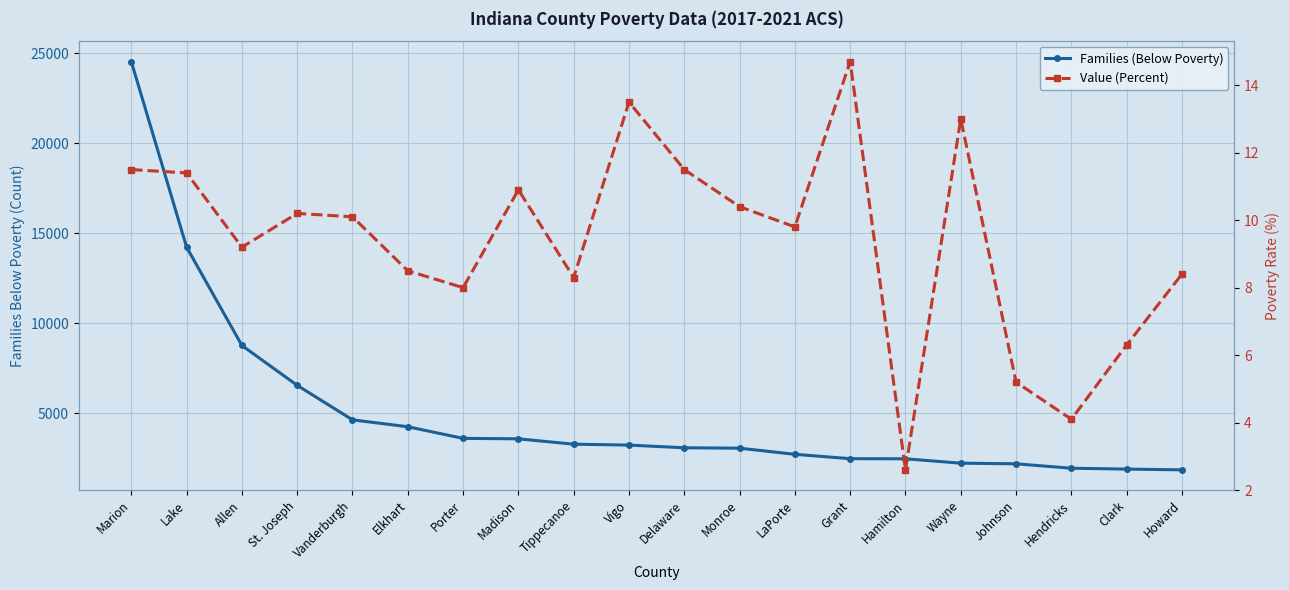

Does the chart display data point markers on the line(s)?

Yes